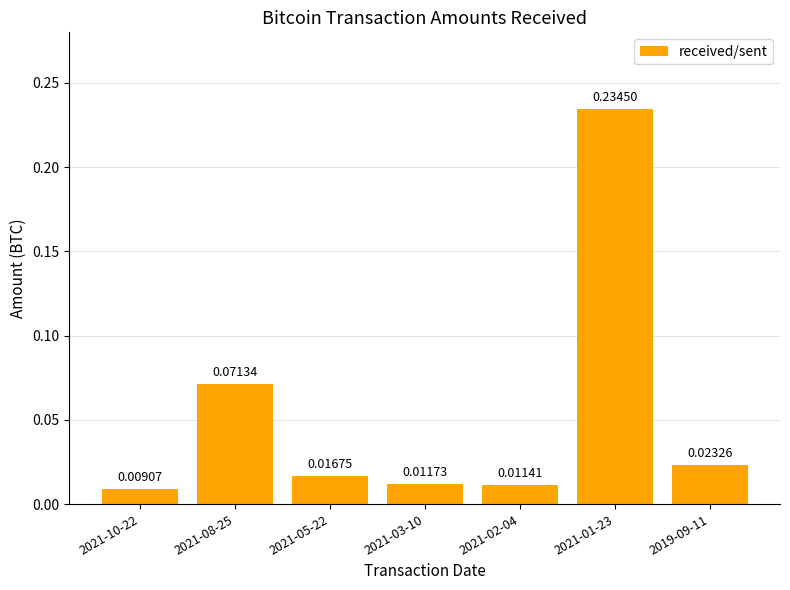

List the labels in order of value, smallest first.

2021-10-22, 2021-02-04, 2021-03-10, 2021-05-22, 2019-09-11, 2021-08-25, 2021-01-23